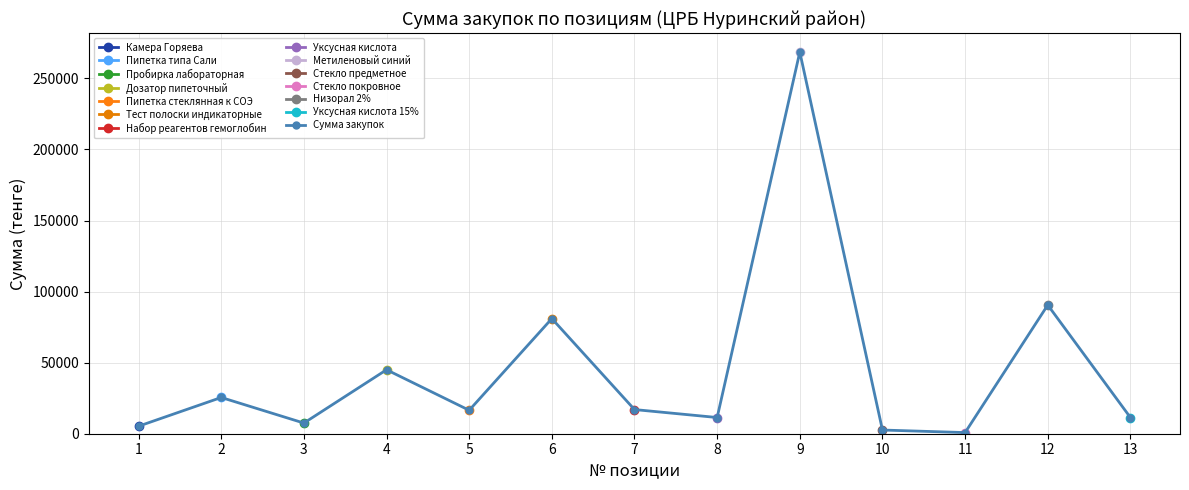

True or false: there are more than 1 points higher than both neighbors.

True